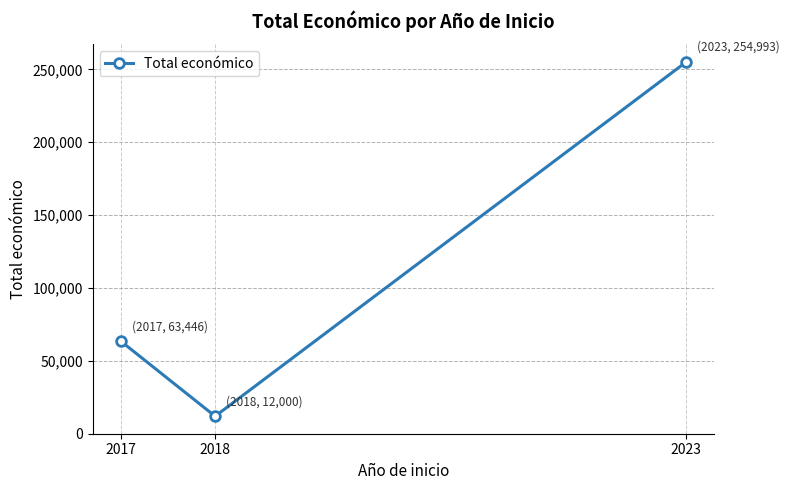

Reading right to left, extract all data points from this chart.

2023=254993	2018=12000	2017=63446